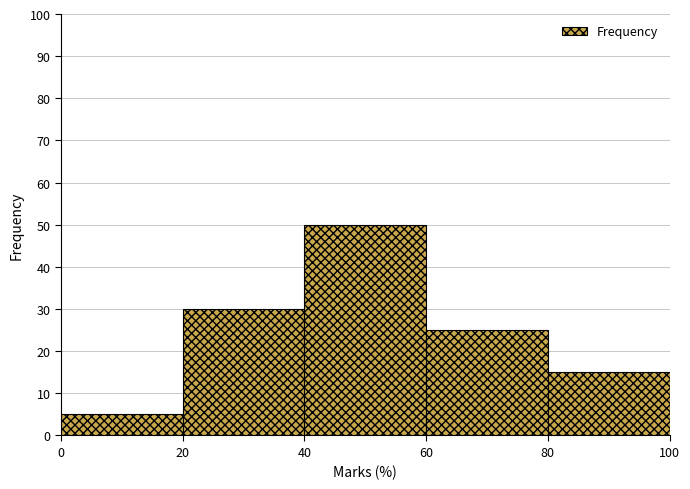

Reading left to right, transcribe this chart: for each bar, give the range it covers on the x-axis and its height. The values are not printed on the chart, so give them approximately, as read against the axis.

0 to 20: 5
20 to 40: 30
40 to 60: 50
60 to 80: 25
80 to 100: 15